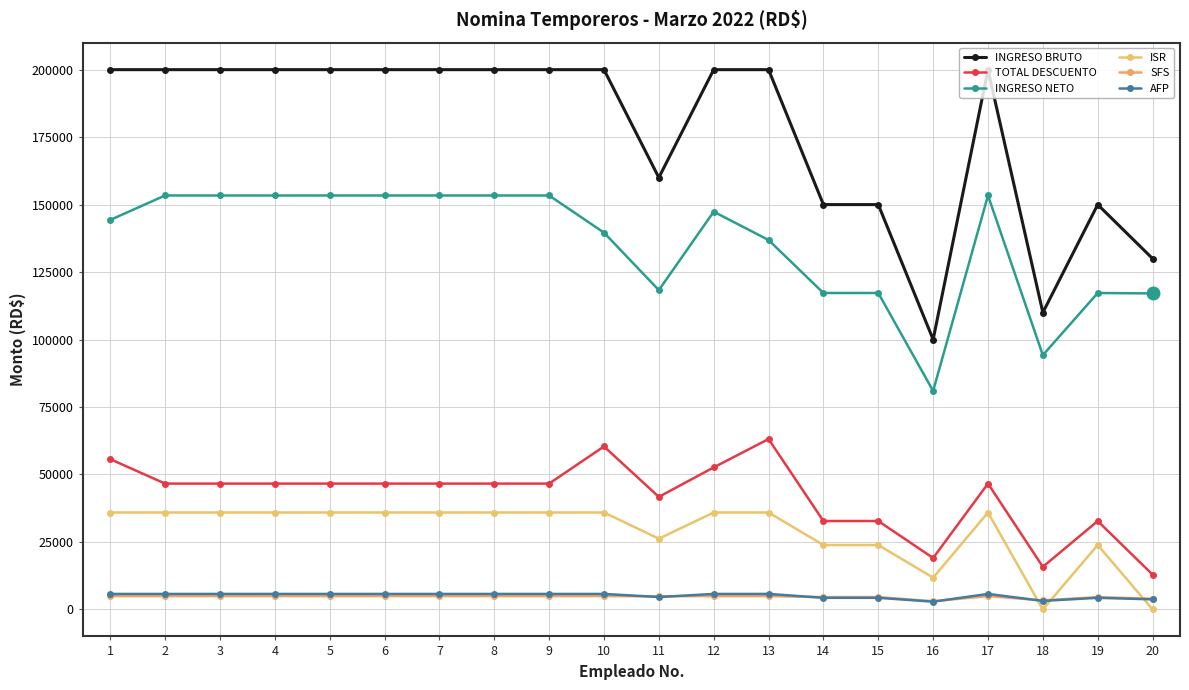

How many lines are shown in the chart?

6